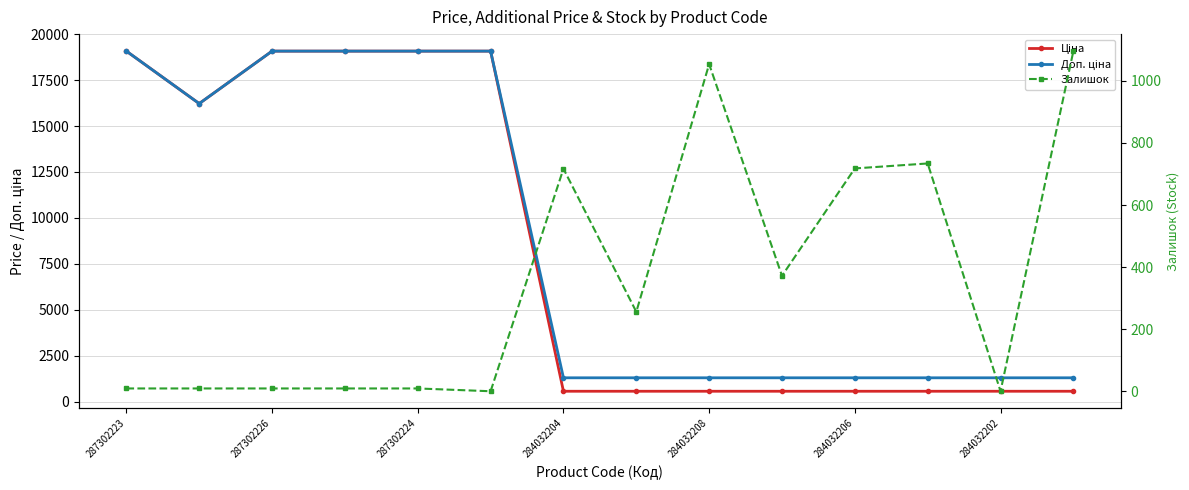

What is the total value across all series at 284032206?

2583.1